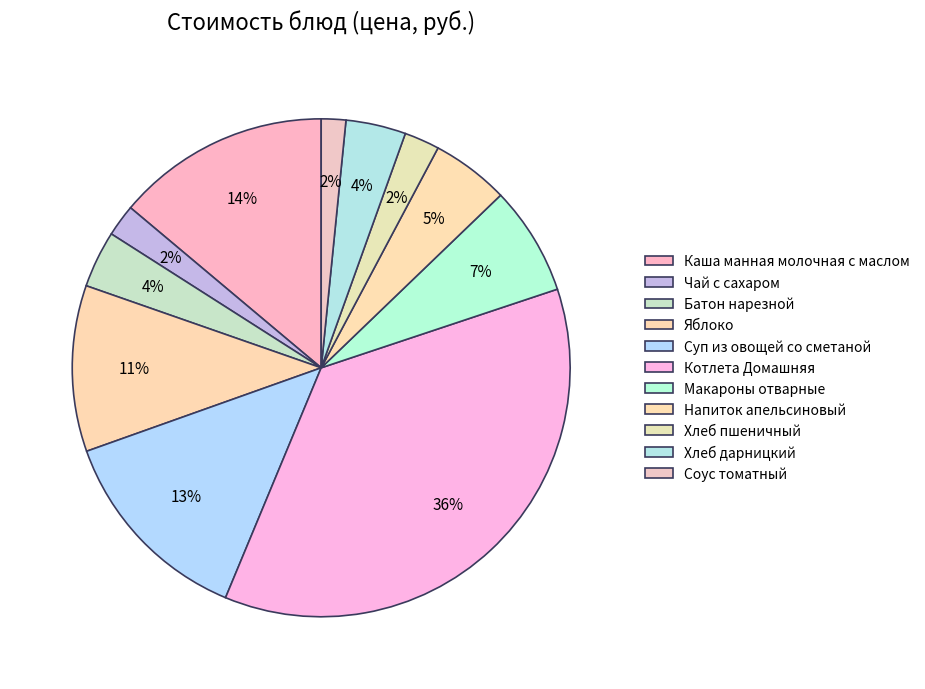

Count the number of slices in the pie.

11